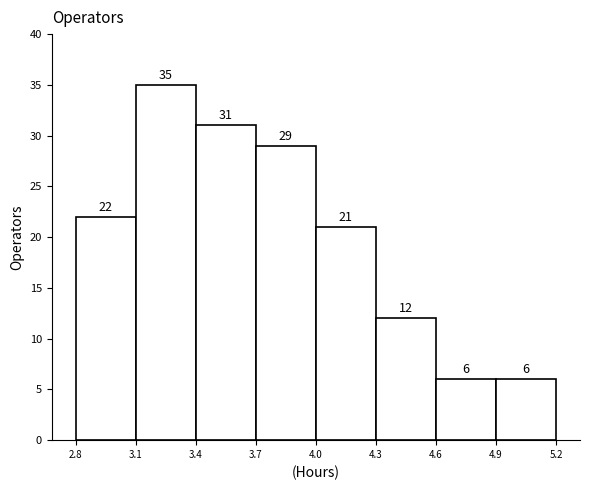

Reading left to right, list every bar in this chart as the range it spans on the x-axis followed by its height.

2.8 to 3.1: 22
3.1 to 3.4: 35
3.4 to 3.7: 31
3.7 to 4.0: 29
4.0 to 4.3: 21
4.3 to 4.6: 12
4.6 to 4.9: 6
4.9 to 5.2: 6